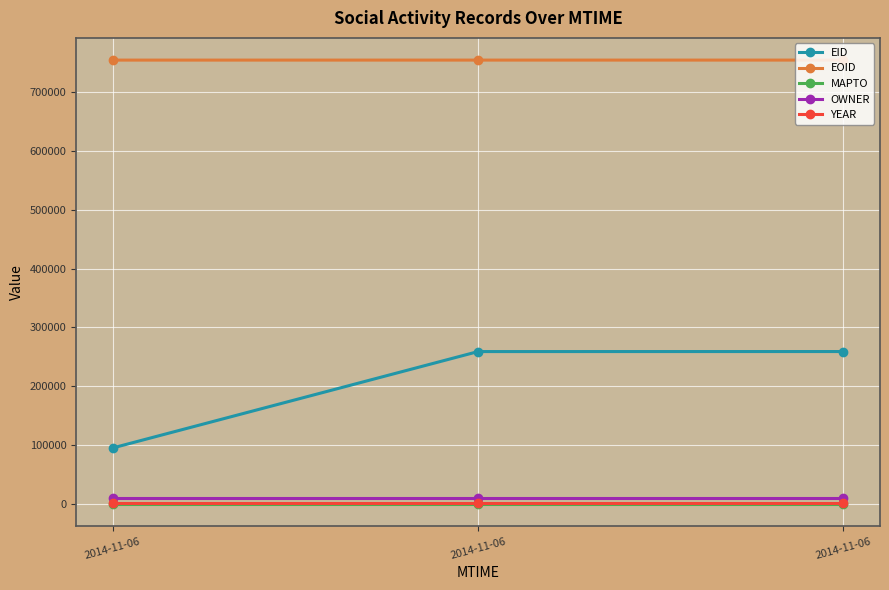

Is the value of EOID at 2014-11-06 greater than the value of YEAR at 2014-11-06?

Yes